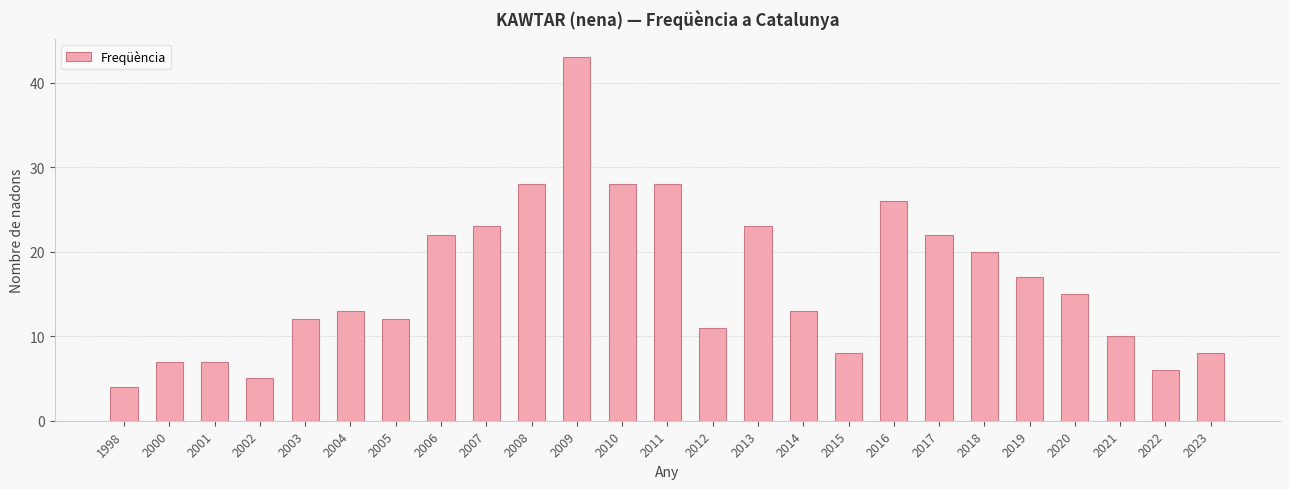

What is the value of the 21st bar from the left?

17